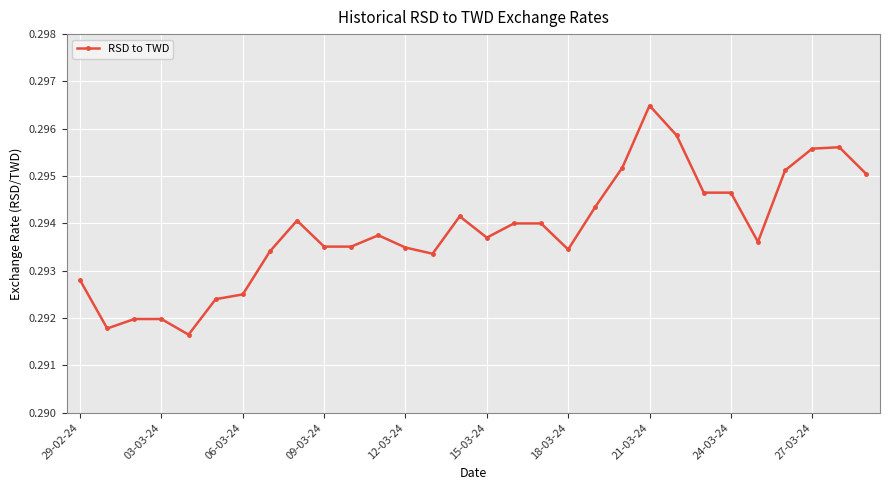

Count the values in the range 0 to 1.

30